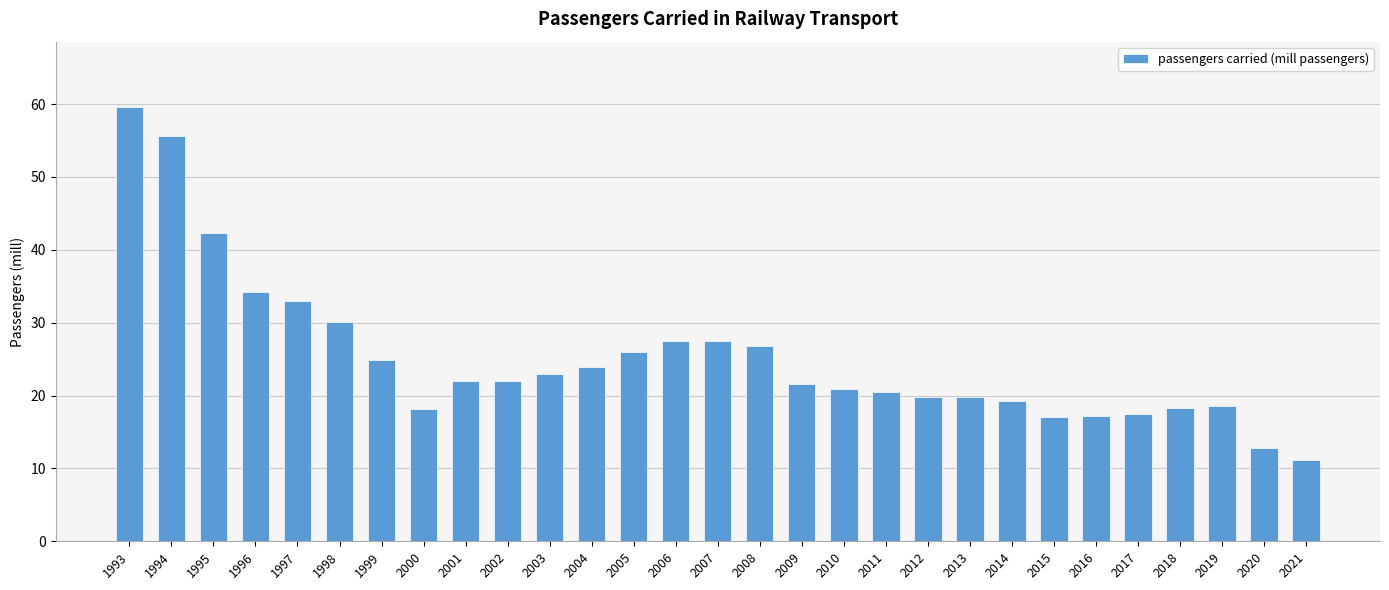

Is it true that the value at 2015 is 7.0?

False